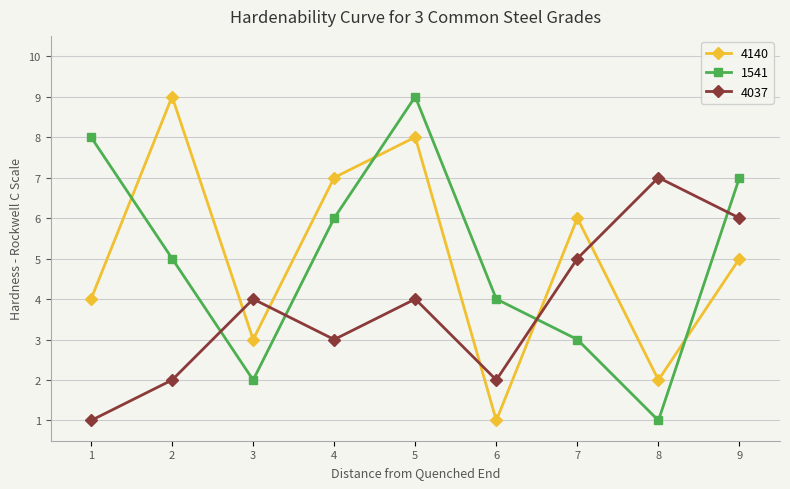

Between 2 and 3, which series saw the biggest shift?

4140